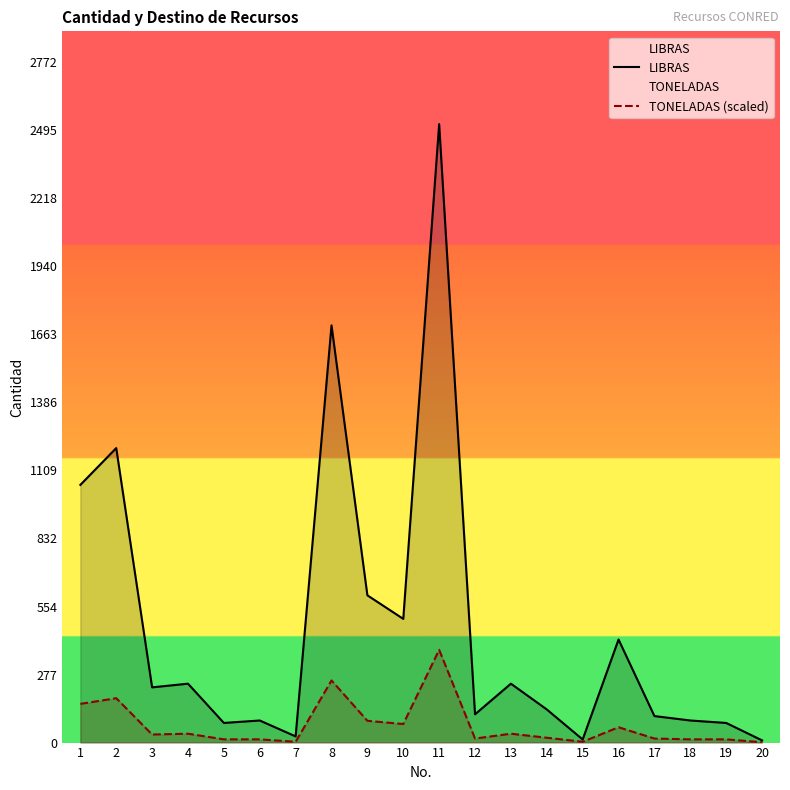

At which category does the chart reach its peak across all series?

11